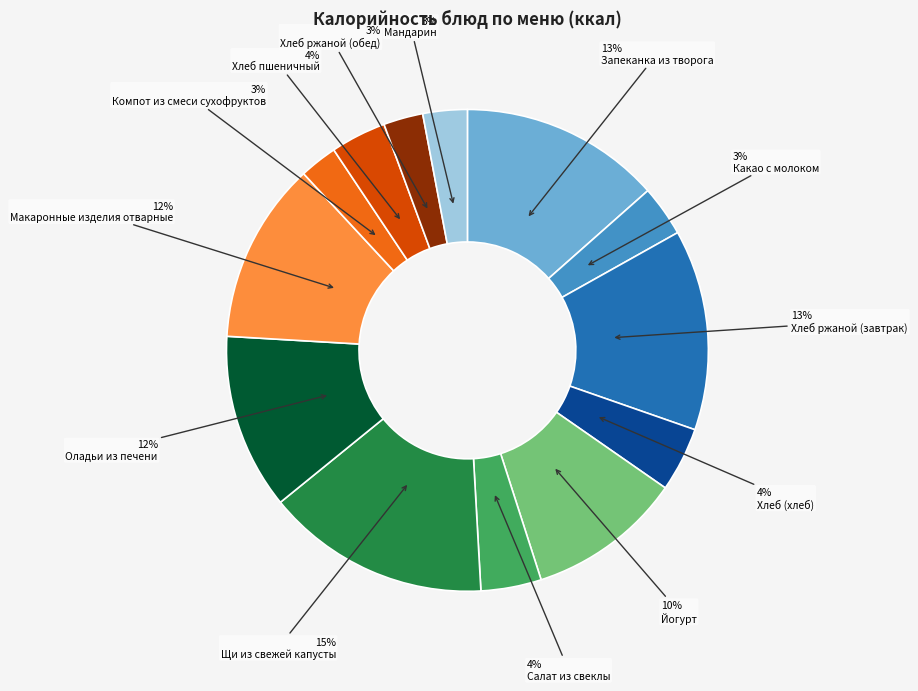

Is there a majority slice in this chart?

No